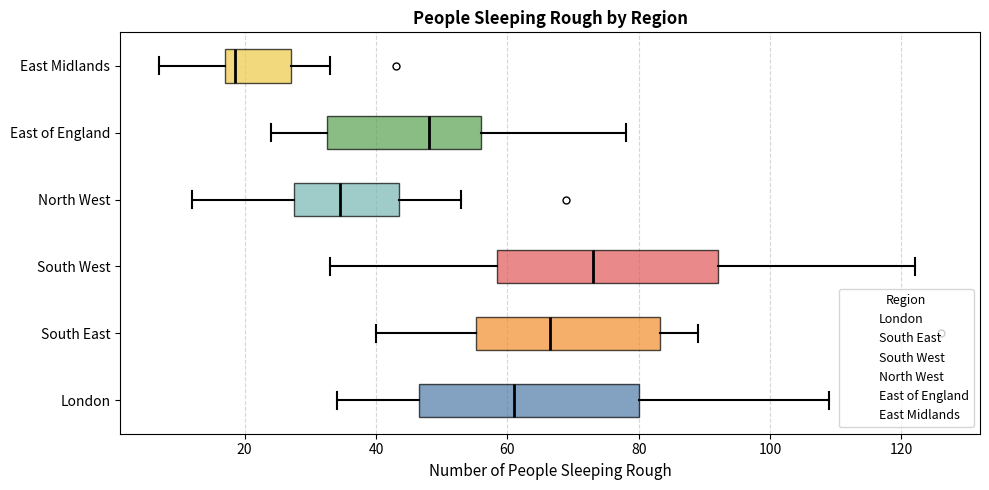

Where does the median line of the box for North West sit on the x-axis? The values are not printed on the chart, so give them approximately, as read against the axis.

34